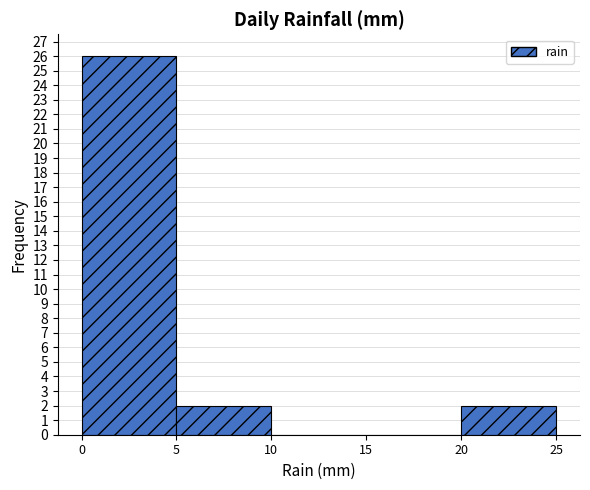

Over which range of the x-axis is the bar tallest?

0 to 5